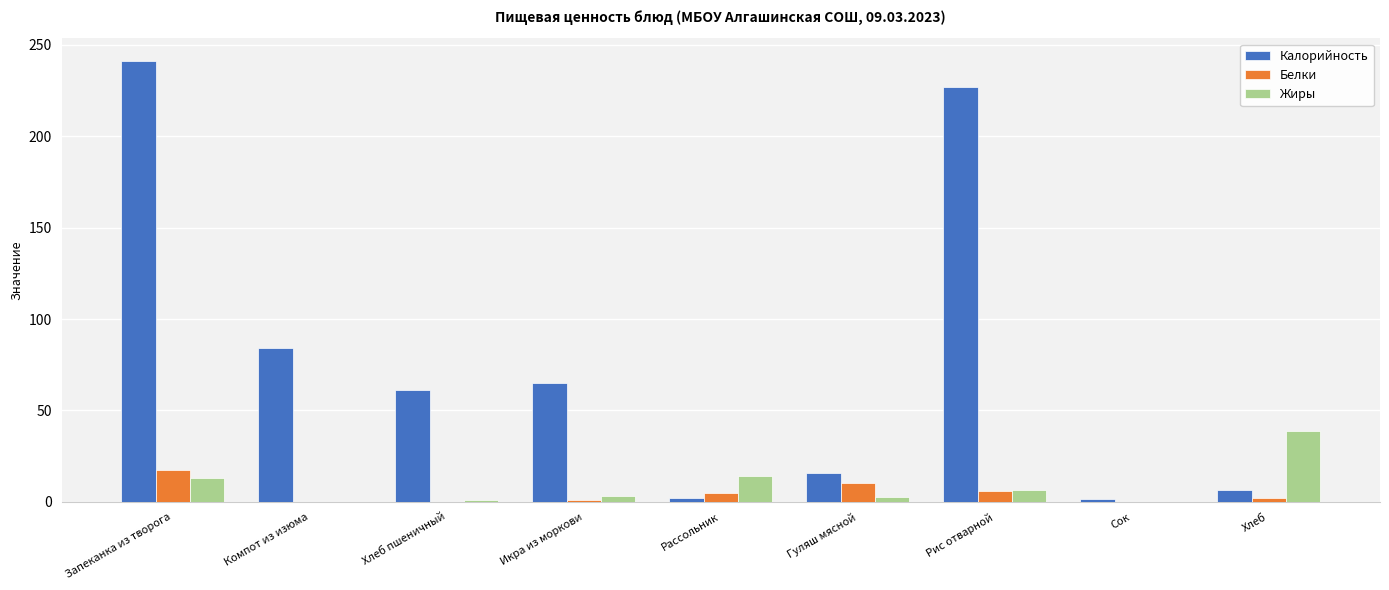

What is the sum of the Калорийность values at Гуляш мясной and Икра из моркови?

80.6